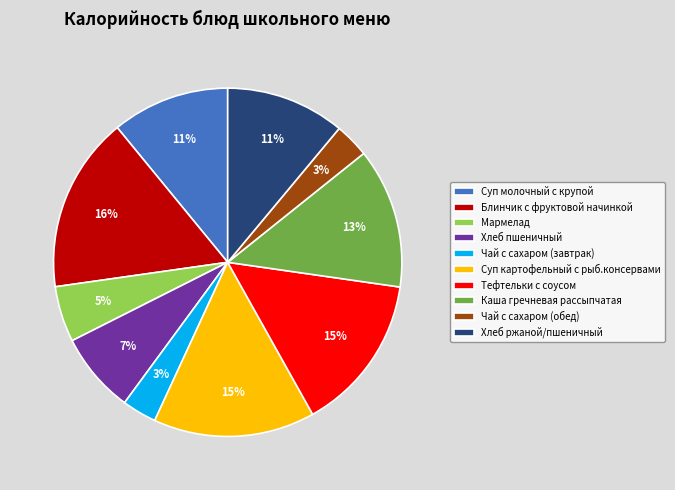

Combined, do Чай с сахаром (завтрак) and Каша гречневая рассыпчатая account for over 50%?

No